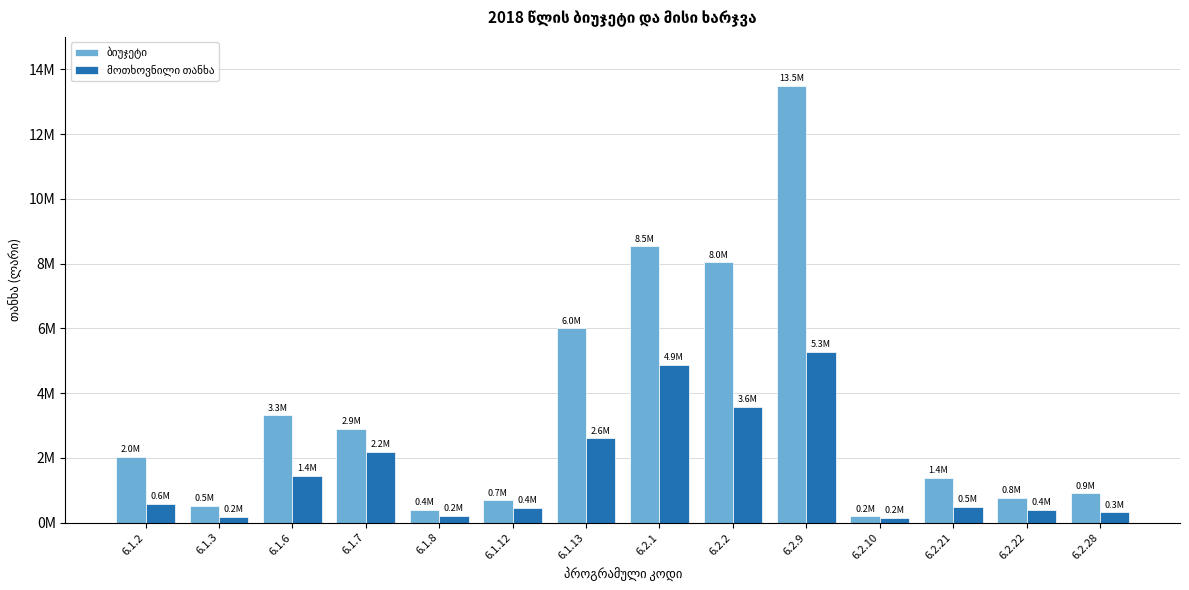

Does the chart contain any negative values?

No